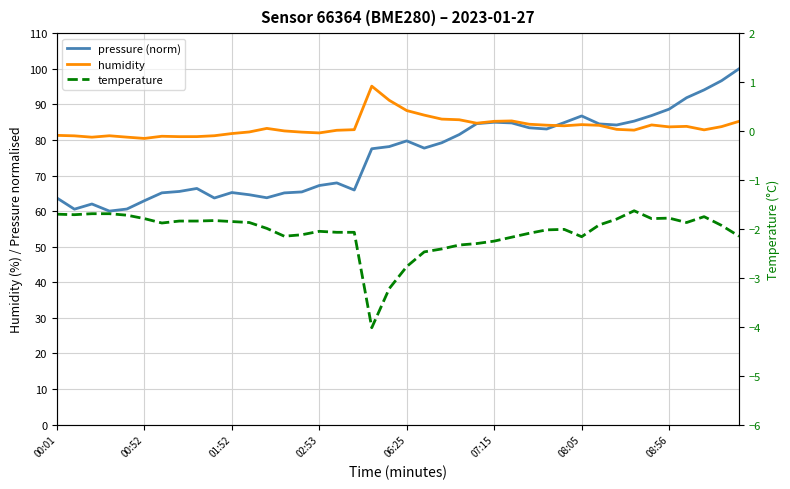

What is the average value of the humidity series?

83.7